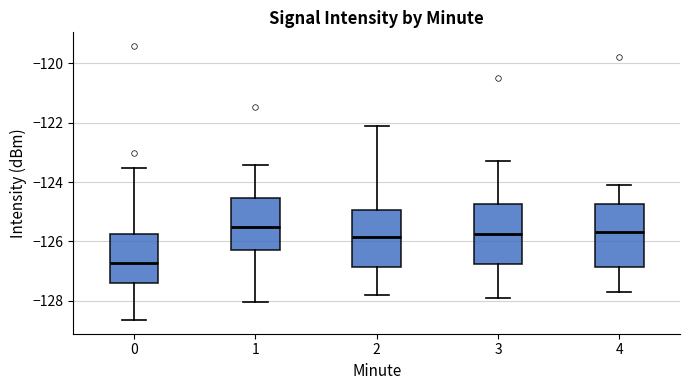

Reading left to right, transcribe this box plot: for each box, give where its median line is, the range the box spans, and where its two whiskers end, as read against the y-axis. The values are not printed on the chart, so give them approximately, as read against the axis.

0: median -126.8, box -127.4 to -125.8, whiskers -128.6 to -123.6
1: median -125.6, box -126.2 to -124.6, whiskers -128.0 to -123.4
2: median -125.8, box -126.8 to -125.0, whiskers -127.8 to -122.0
3: median -125.8, box -126.8 to -124.8, whiskers -127.8 to -123.2
4: median -125.6, box -126.8 to -124.8, whiskers -127.6 to -124.0